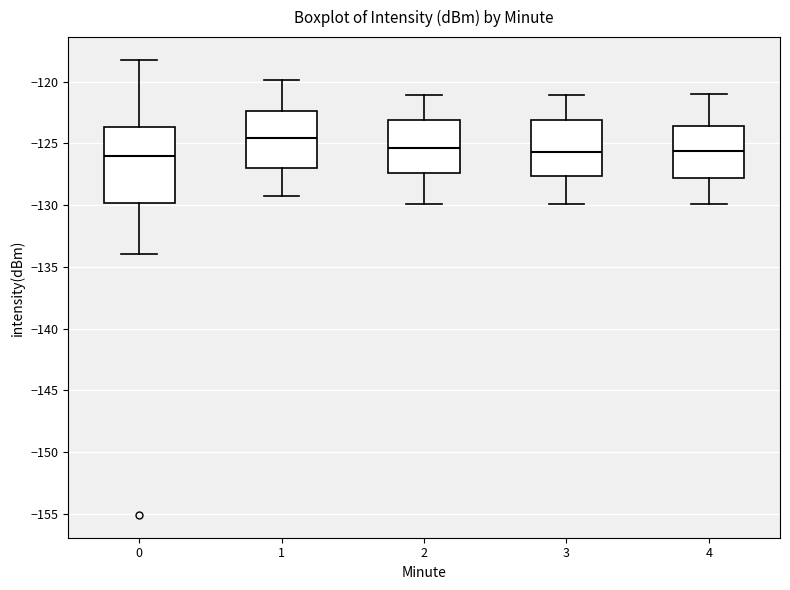

Reading left to right, transcribe this box plot: for each box, give where its median line is, the range the box spans, and where its two whiskers end, as read against the y-axis. The values are not printed on the chart, so give them approximately, as read against the axis.

0: median -126.0, box -130.0 to -123.5, whiskers -134.0 to -118.0
1: median -124.5, box -127.0 to -122.5, whiskers -129.5 to -120.0
2: median -125.5, box -127.5 to -123.0, whiskers -130.0 to -121.0
3: median -125.5, box -127.5 to -123.0, whiskers -130.0 to -121.0
4: median -125.5, box -128.0 to -123.5, whiskers -130.0 to -121.0